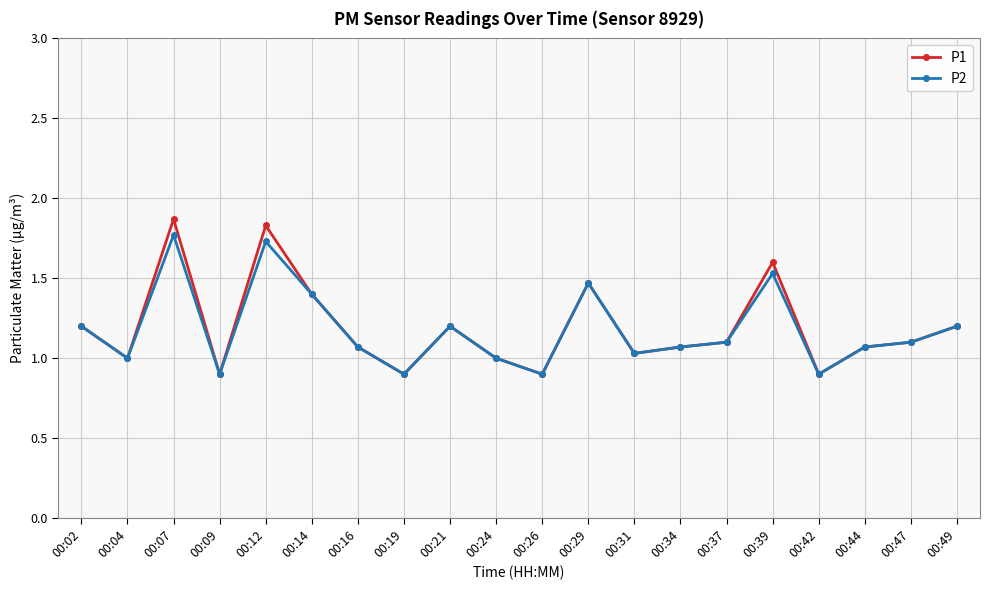

List the series in order of their peak value, highest first.

P1, P2